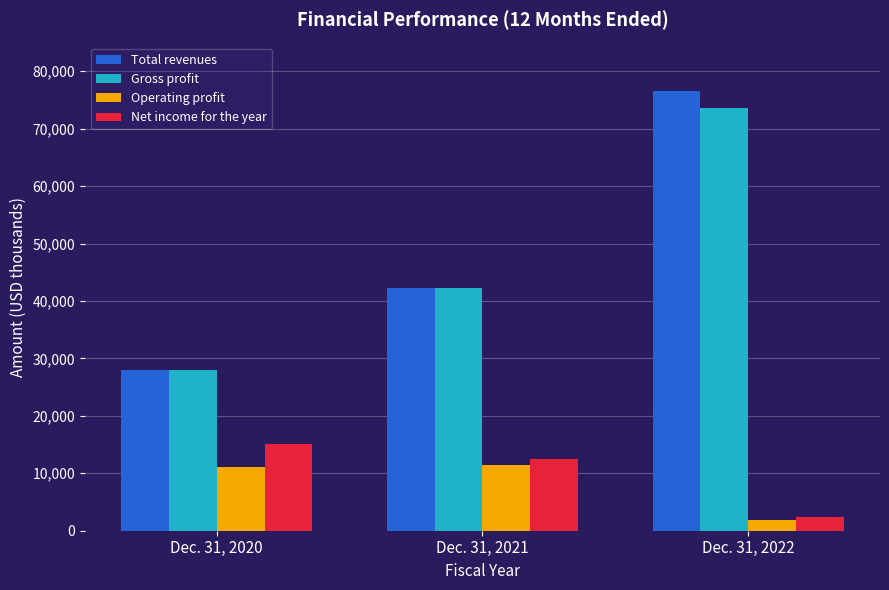

True or false: Net income for the year has a value of 2390 at Dec. 31, 2022.

True